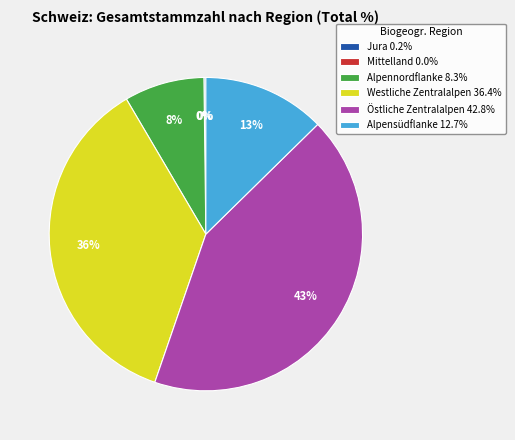

Is there a majority slice in this chart?

No